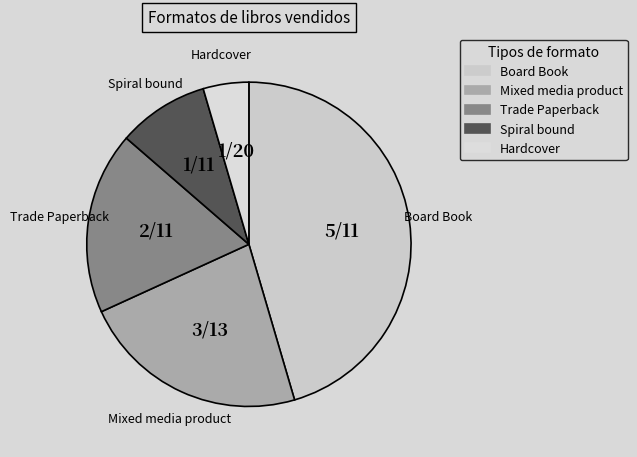

Which slice is the largest?

Board Book